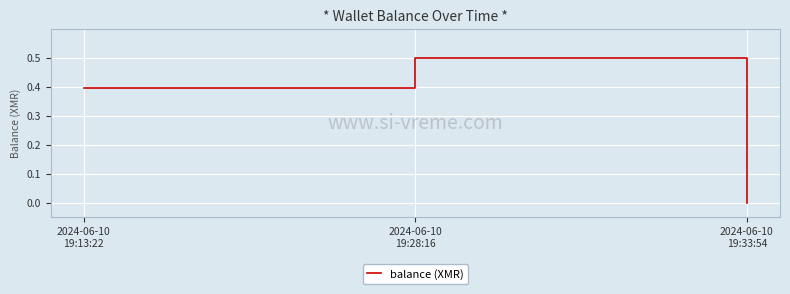

Reading right to left, what are all the values shown in this chart?

2024-06-10
19:33:54=0.0	2024-06-10
19:28:16=0.5	2024-06-10
19:13:22=0.4